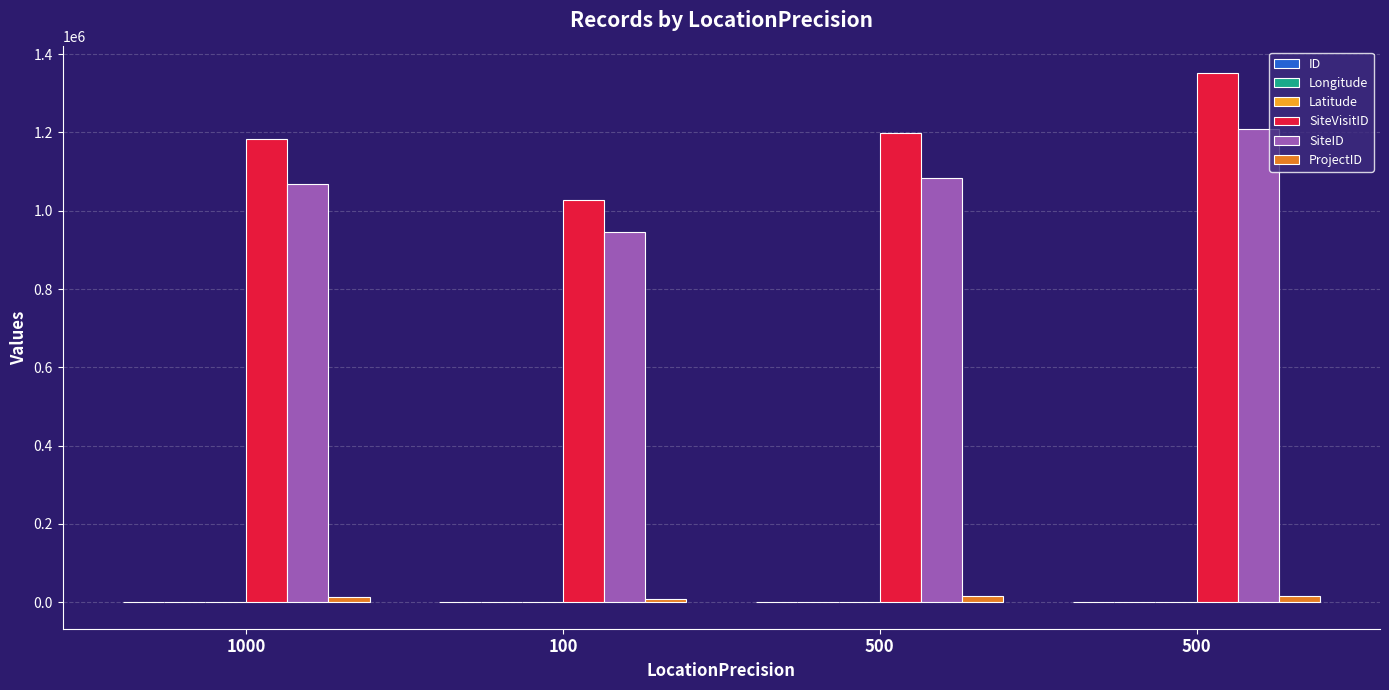

Which category has the highest value in the ProjectID series?

500